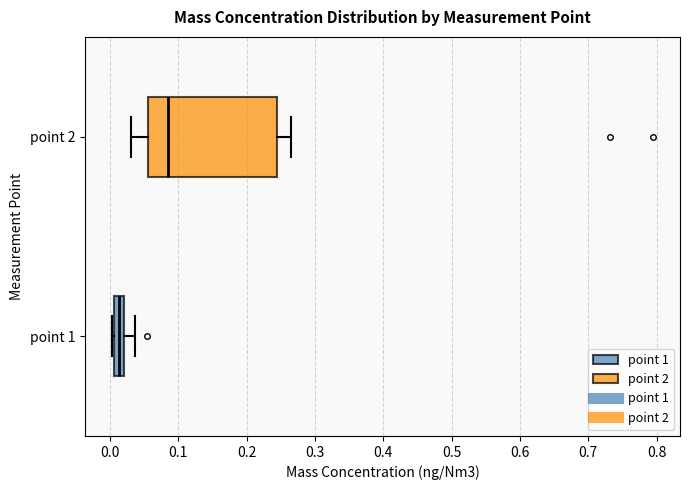

Comparing the boxes themselves (not the whiskers), which one is the widest?

point 2